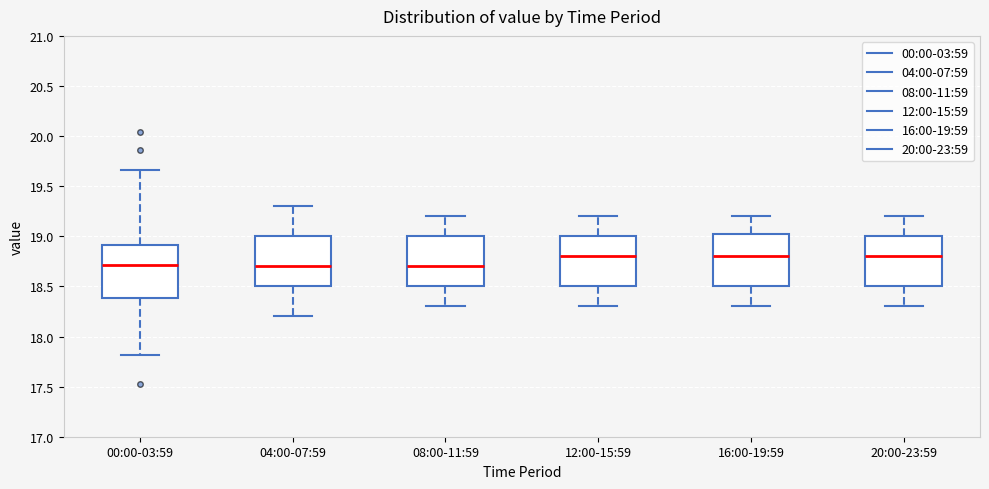

Reading left to right, transcribe this box plot: for each box, give where its median line is, the range the box spans, and where its two whiskers end, as read against the y-axis. The values are not printed on the chart, so give them approximately, as read against the axis.

00:00-03:59: median 18.70, box 18.40 to 18.90, whiskers 17.80 to 19.65
04:00-07:59: median 18.70, box 18.50 to 19.00, whiskers 18.20 to 19.30
08:00-11:59: median 18.70, box 18.50 to 19.00, whiskers 18.30 to 19.20
12:00-15:59: median 18.80, box 18.50 to 19.00, whiskers 18.30 to 19.20
16:00-19:59: median 18.80, box 18.50 to 19.05, whiskers 18.30 to 19.20
20:00-23:59: median 18.80, box 18.50 to 19.00, whiskers 18.30 to 19.20